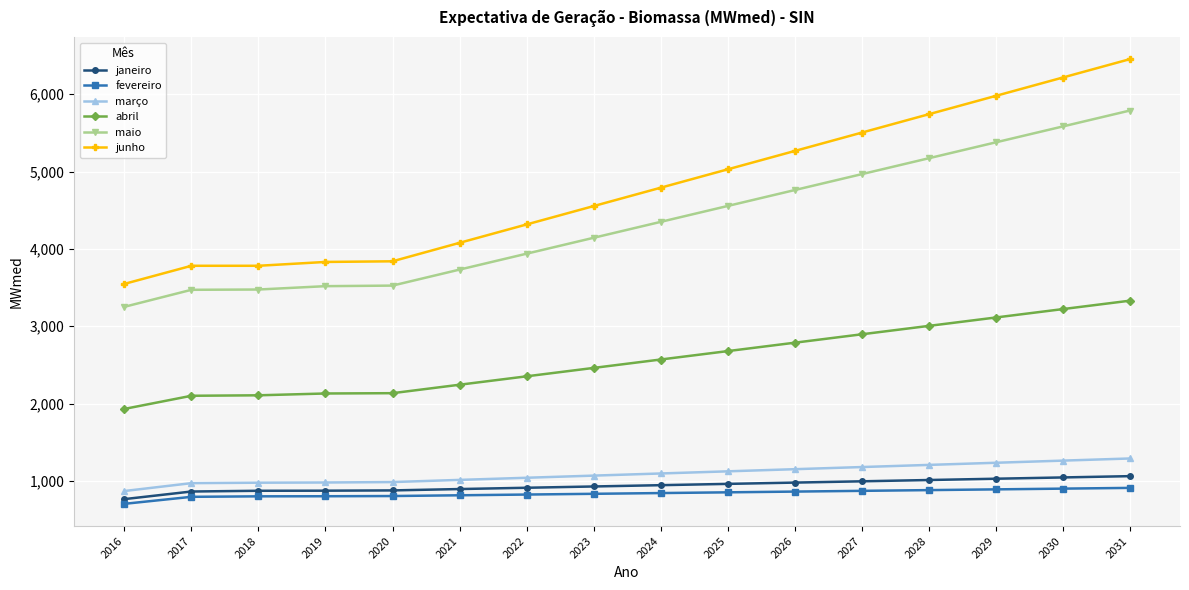

What value does the maio series have at 2019?

3517.8